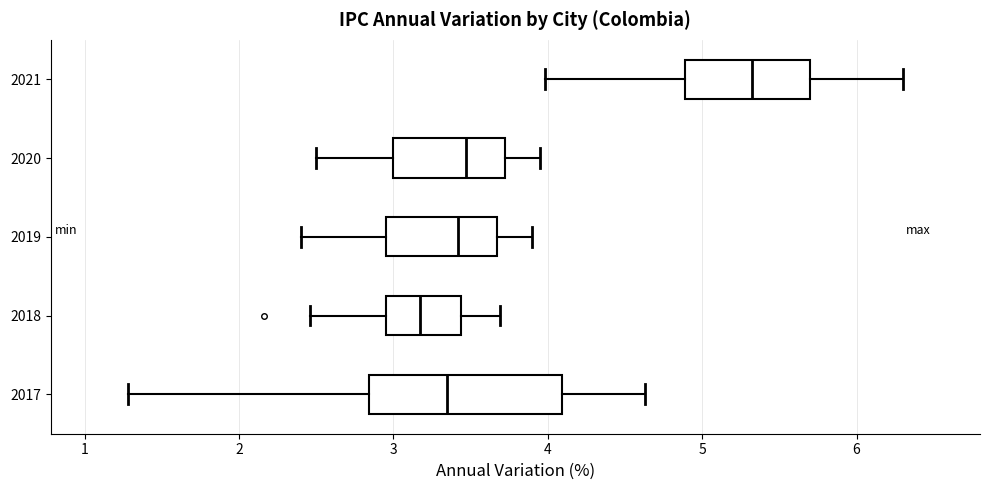

Which box's median line is the furthest to the right?

2021